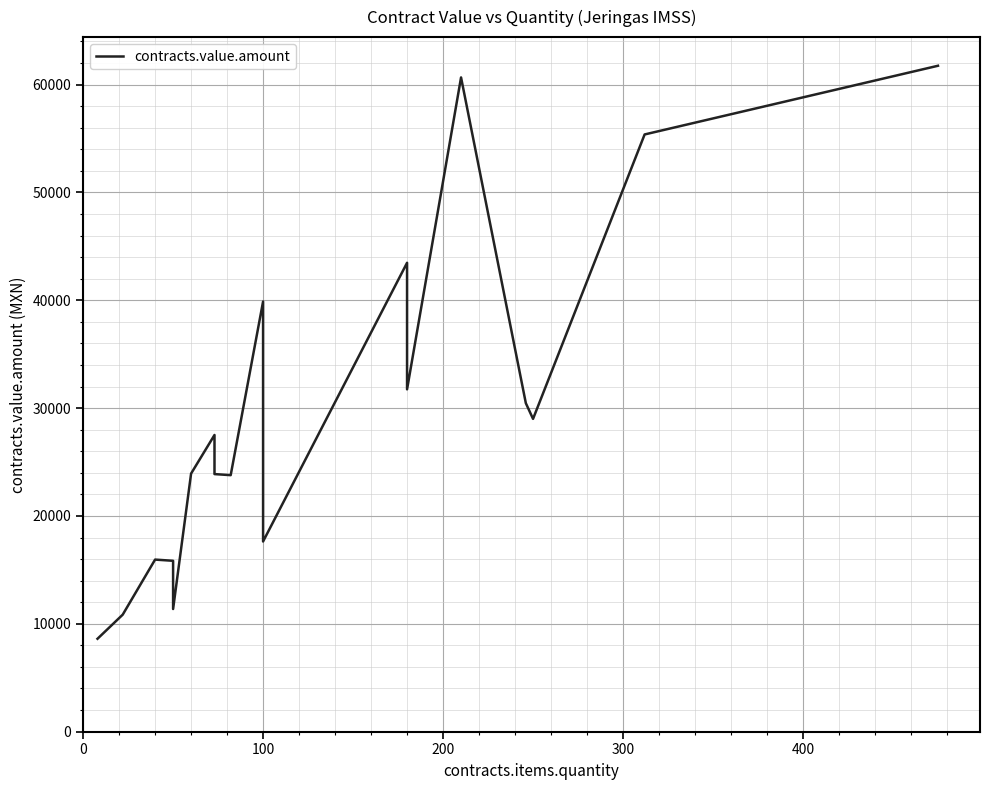

What is the average value?

30026.6